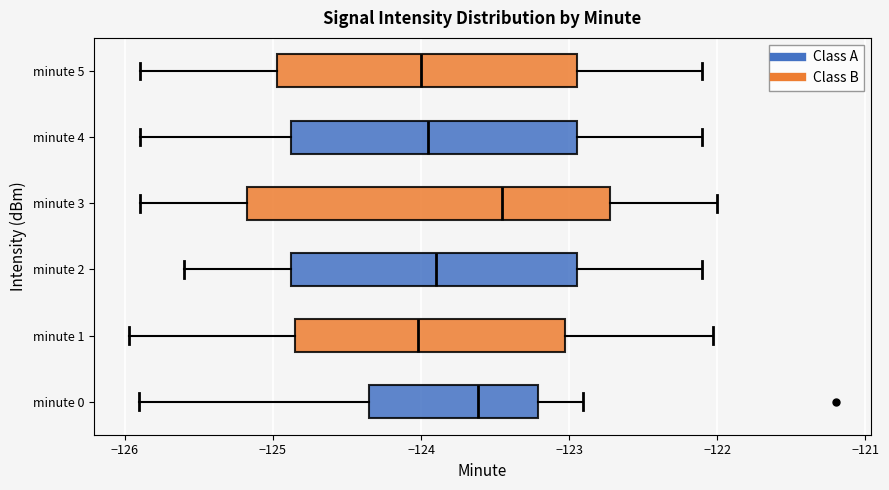

Where does the right whisker of the box for minute 2 end on the x-axis? The values are not printed on the chart, so give them approximately, as read against the axis.

-122.1